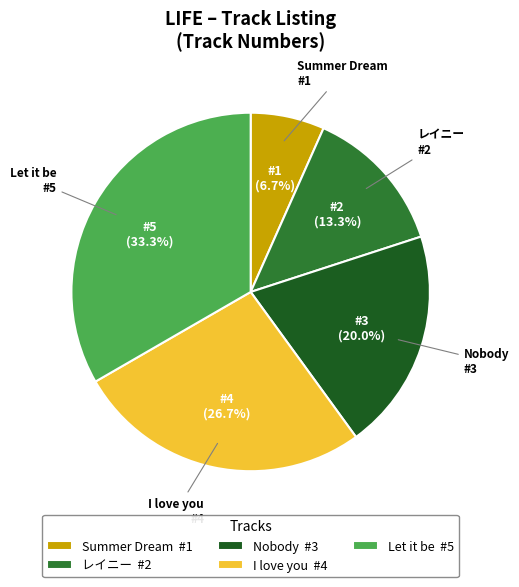

How many segments does this pie chart have?

5